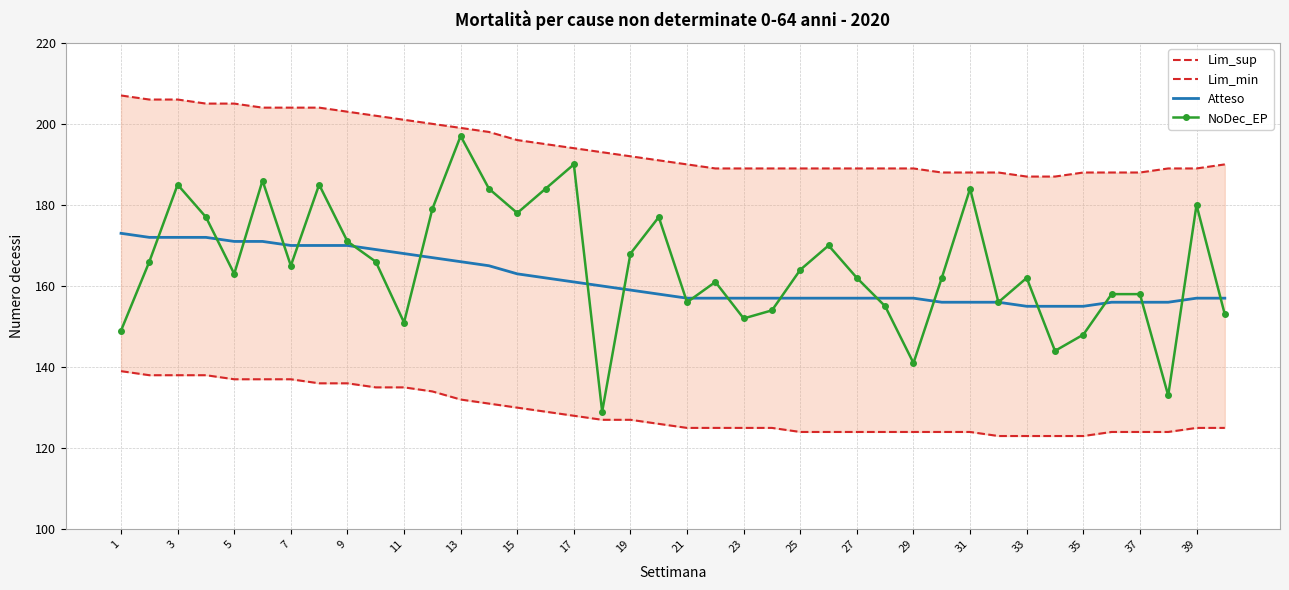

The value of NoDec_EP at 29 is 90. True or false?

False